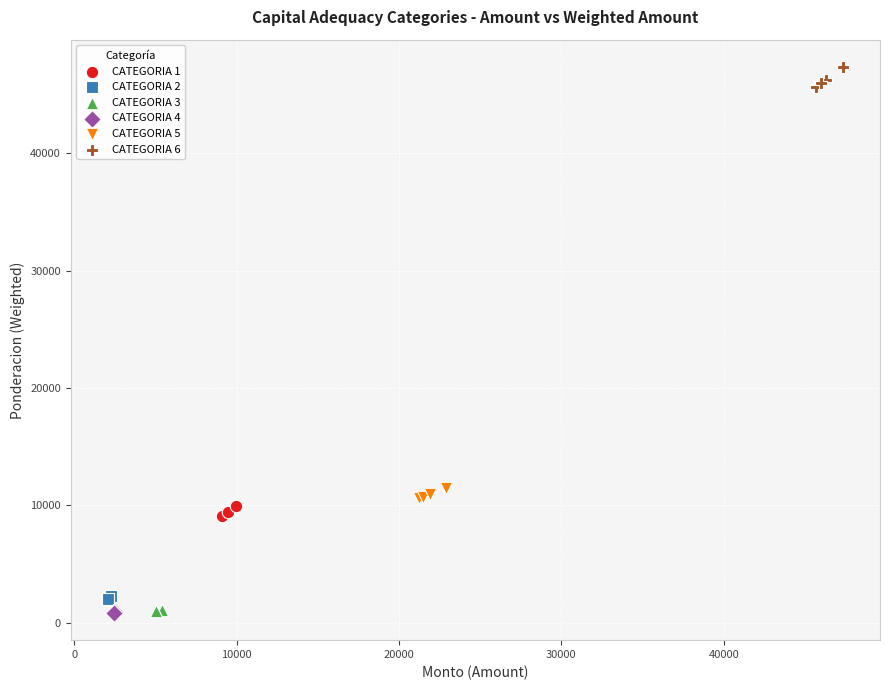

Which series has the widest spread of Y values?

CATEGORIA 6